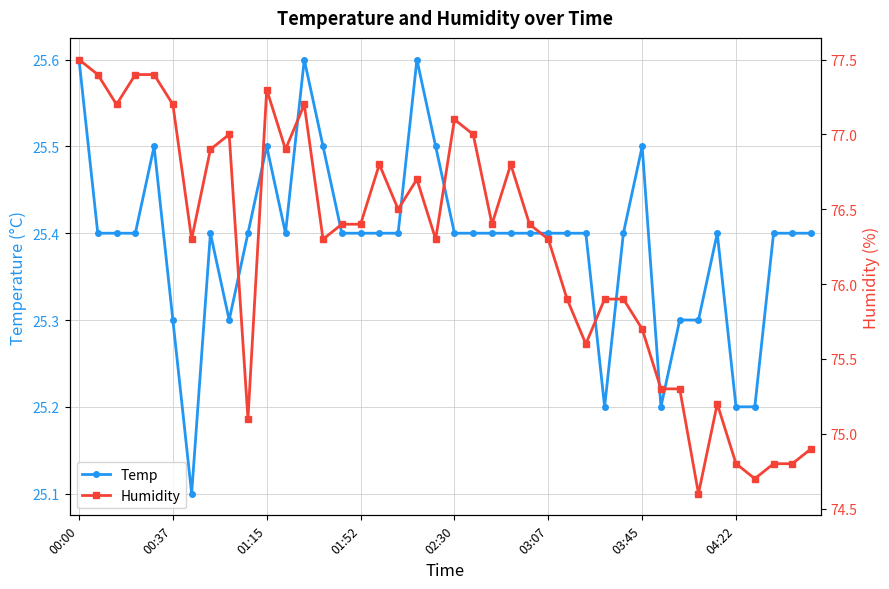

How many categories are shown in the chart?

40